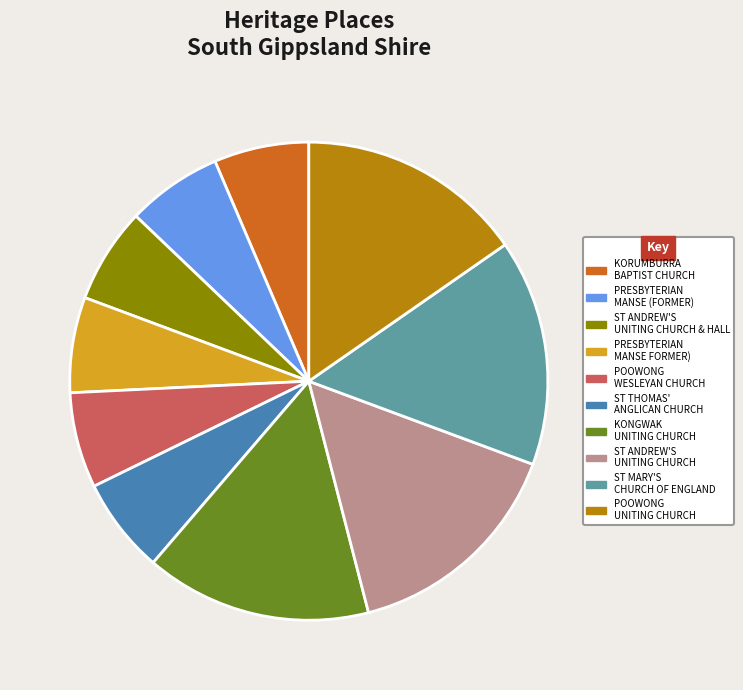

The POOWONG UNITING CHURCH slice represents 15% of the pie. True or false?

True